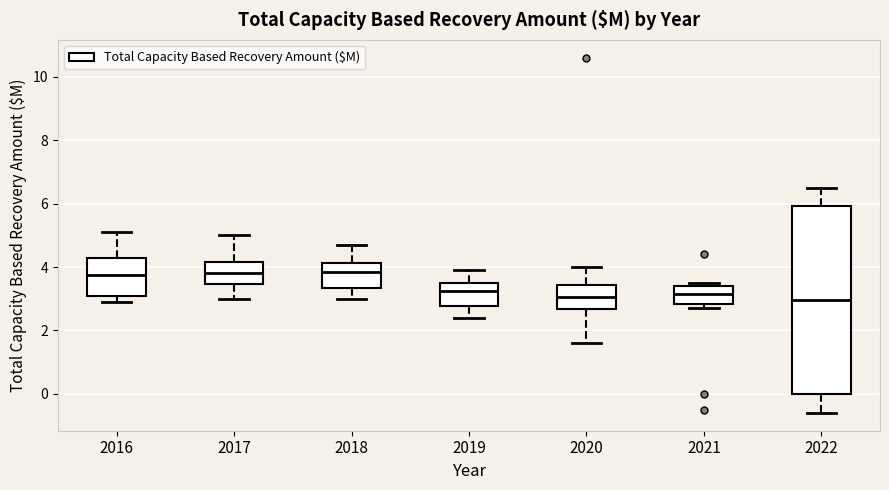

Which box is the tallest, from its lower edge to its upper edge?

2022